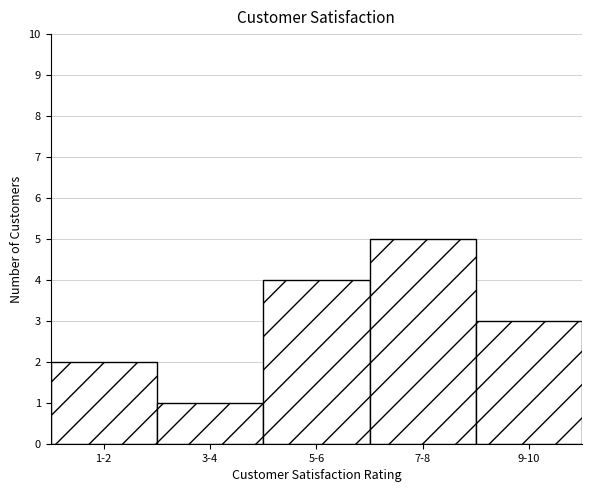

Reading right to left, transcribe all the data shown in this chart.

9-10=3	7-8=5	5-6=4	3-4=1	1-2=2